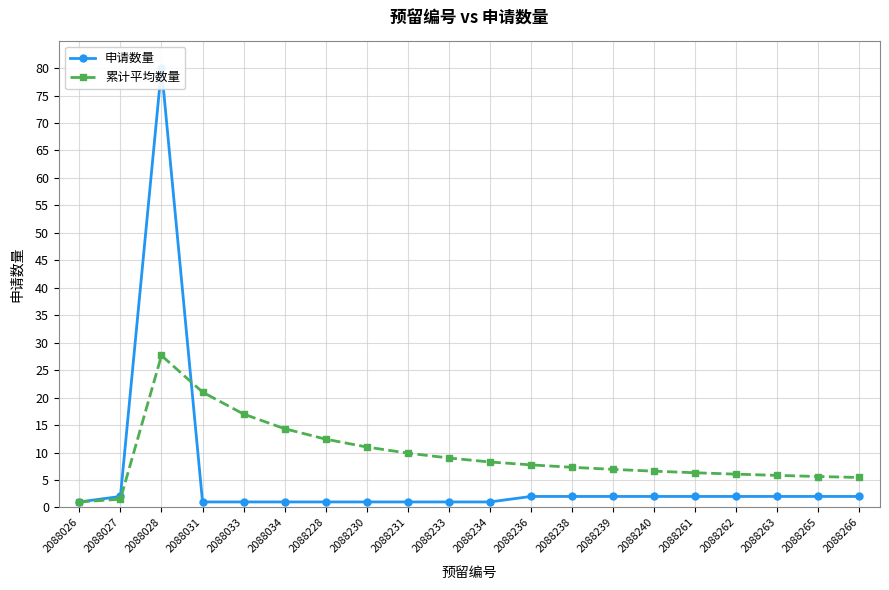

Which series ends up on top after the final intersection of 申请数量 and 累计平均数量?

累计平均数量